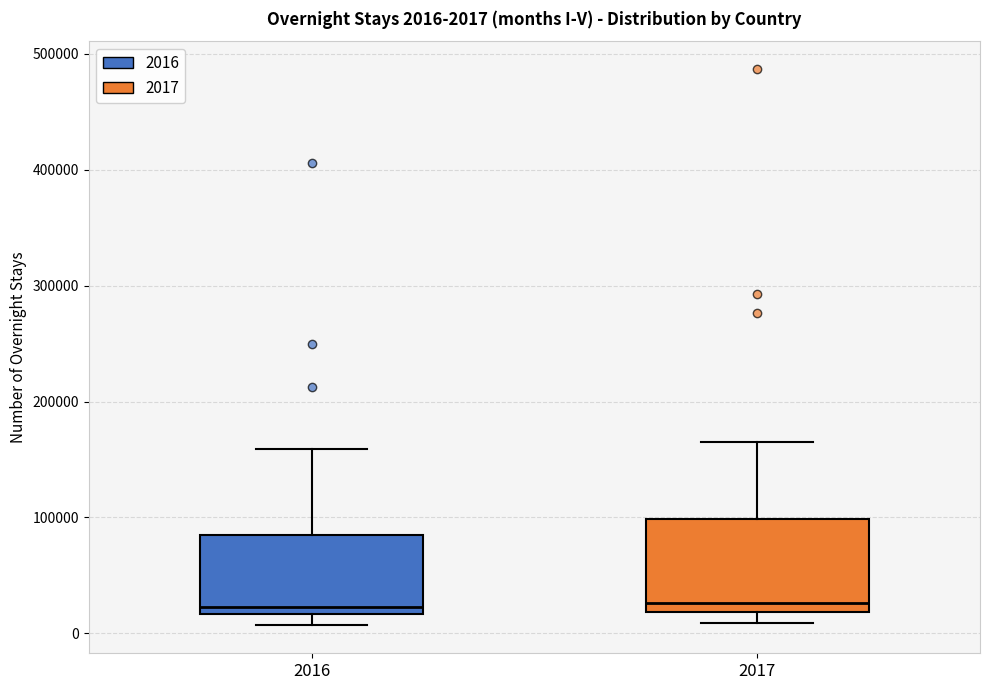

Comparing the boxes themselves (not the whiskers), which one is the tallest?

2017